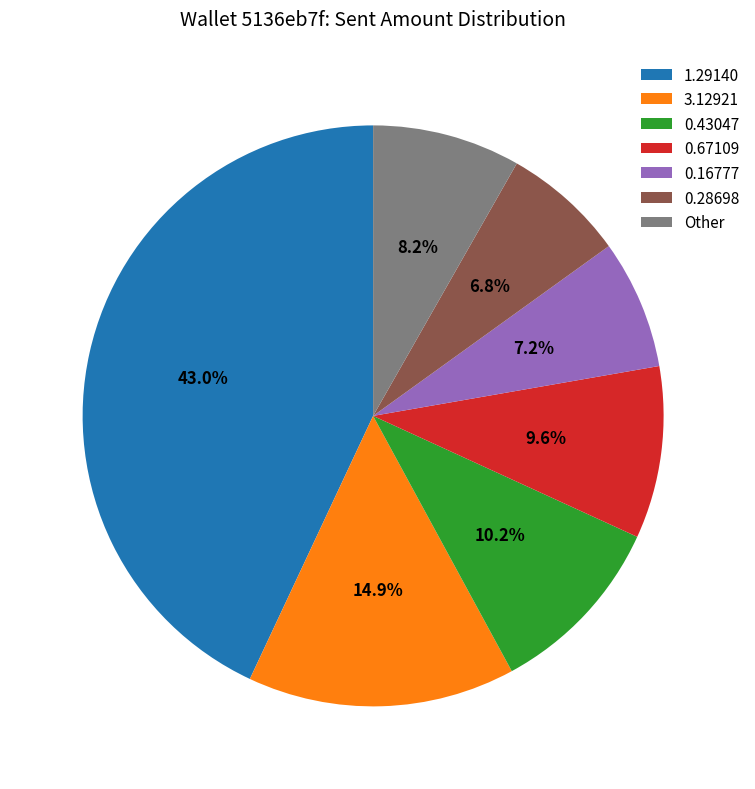

How many segments does this pie chart have?

7